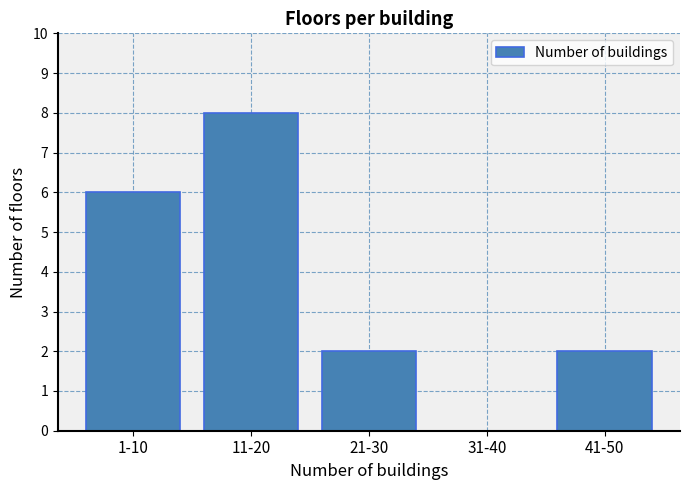

Reading left to right, transcribe all the data shown in this chart.

1-10=6	11-20=8	21-30=2	31-40=0	41-50=2